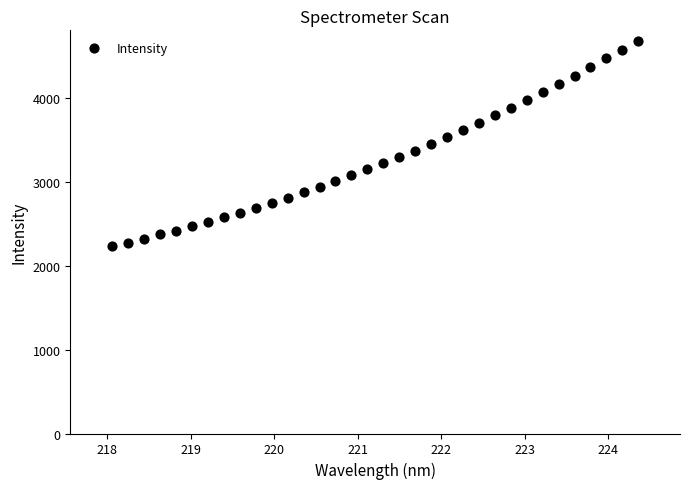

What is the range of Y values (max minus min)?

2450.5